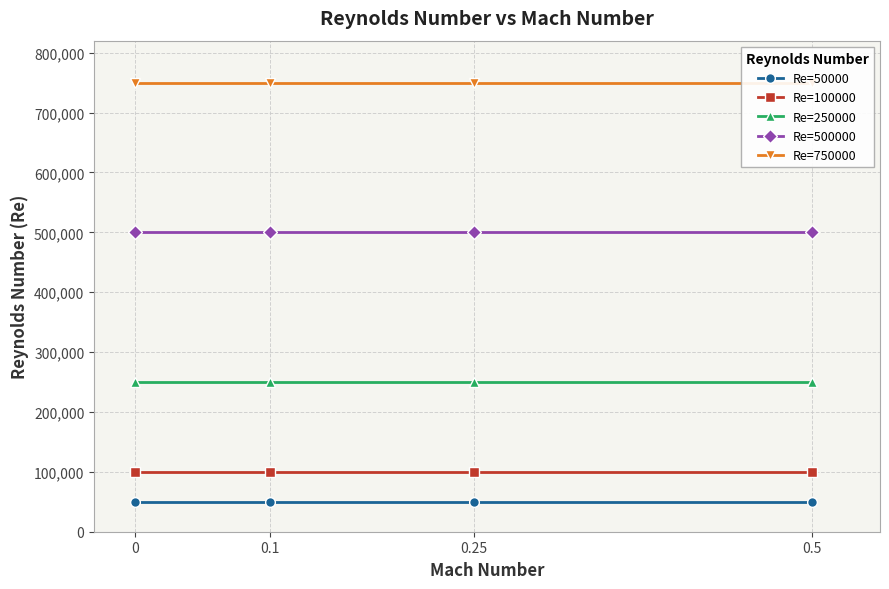

What is the value of the Re=250000 point at the 1st from the left?

250000